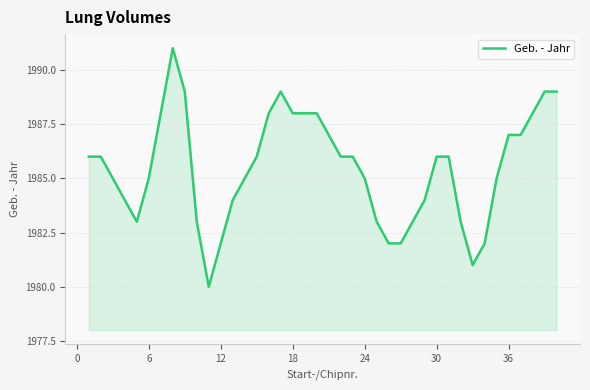

What is the difference between the second highest and minimum values?

9